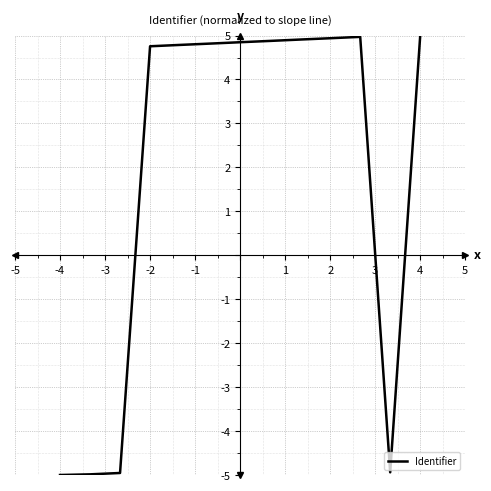

What is the maximum value shown in the chart?

5.0